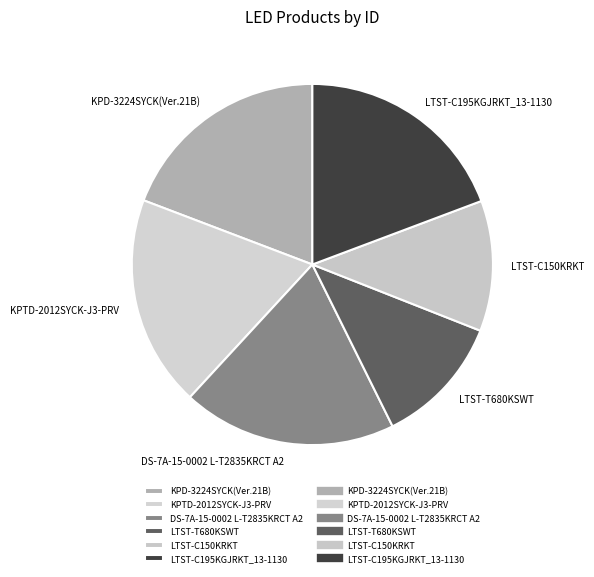

Is there a majority slice in this chart?

No